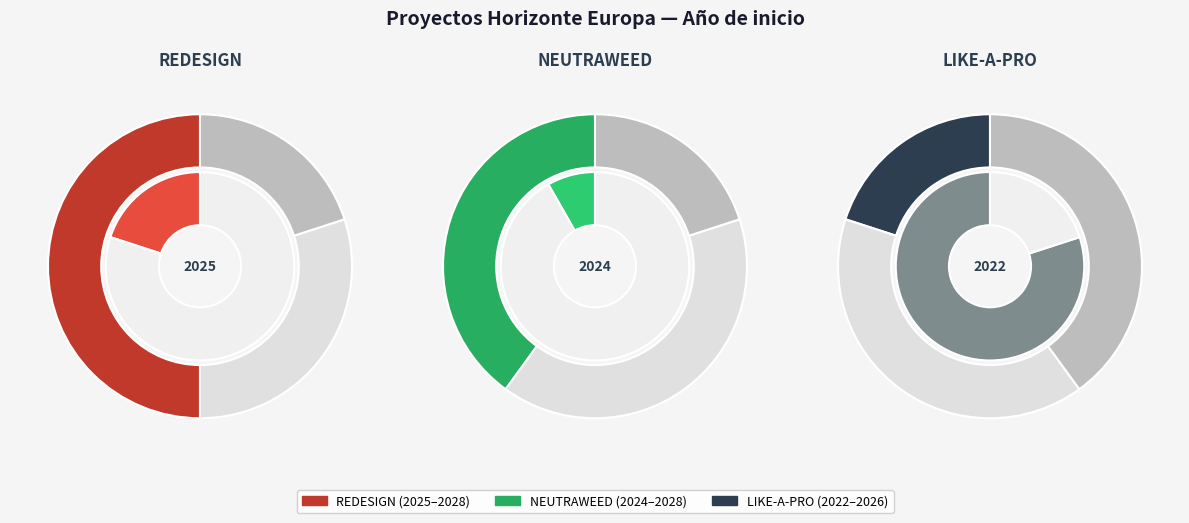

What is the total percentage of NEUTRAWEED and REDESIGN?

66.7%